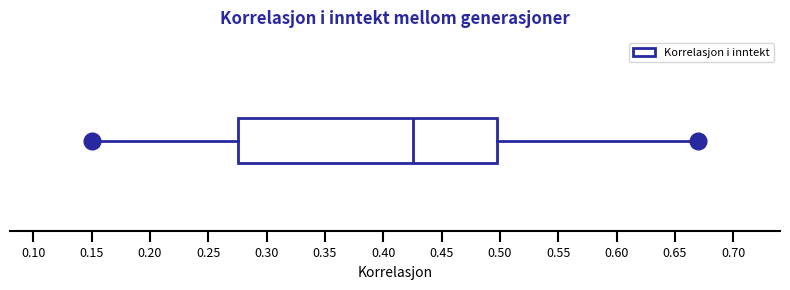

Transcribe this box plot: give where the median line is, the range the box spans, and where the two whiskers end, as read against the x-axis. The values are not printed on the chart, so give them approximately, as read against the axis.

median 0.425, box 0.275 to 0.500, whiskers 0.150 to 0.670